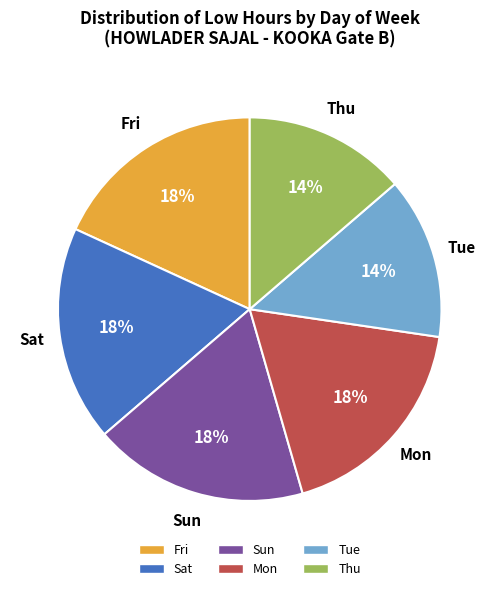

Is there a majority slice in this chart?

No